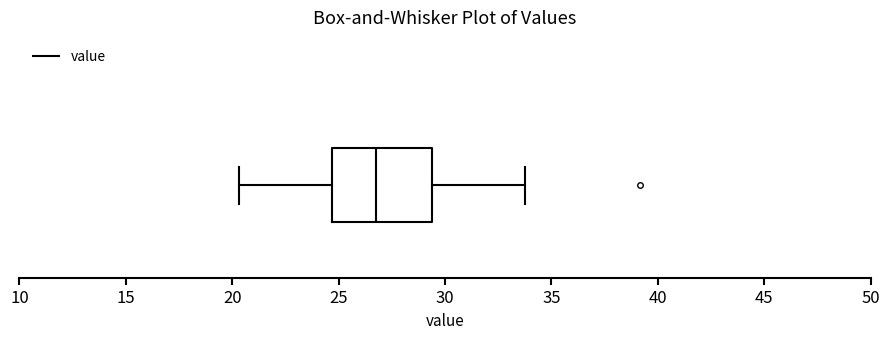

Read this box plot against the x-axis: the position of the median line, the range covered by the box, and the ends of both whiskers. The values are not printed on the chart, so give them approximately, as read against the axis.

median 27.0, box 24.5 to 29.5, whiskers 20.5 to 34.0